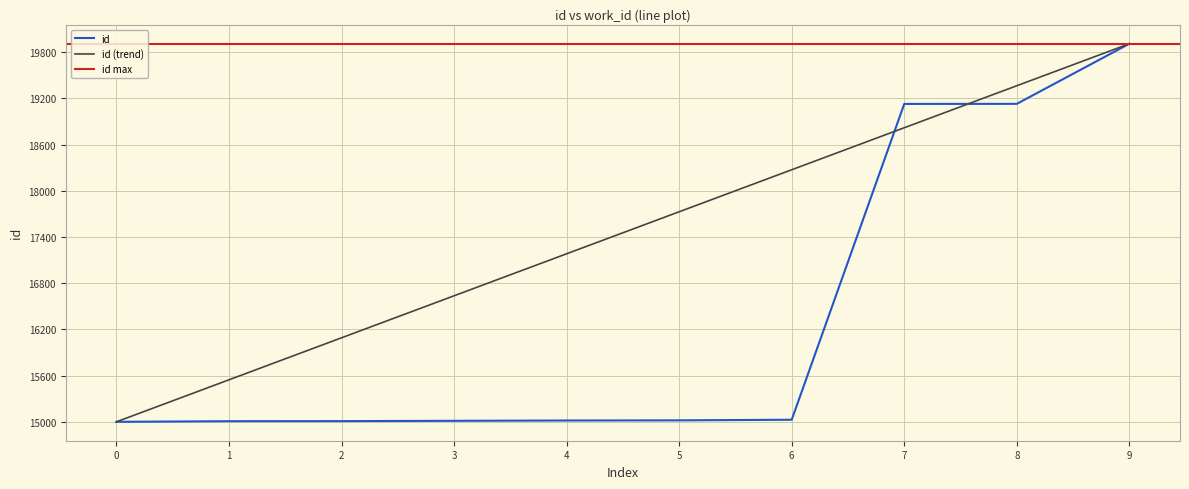

The value of id (trend) at 0 is 14999.0. True or false?

True